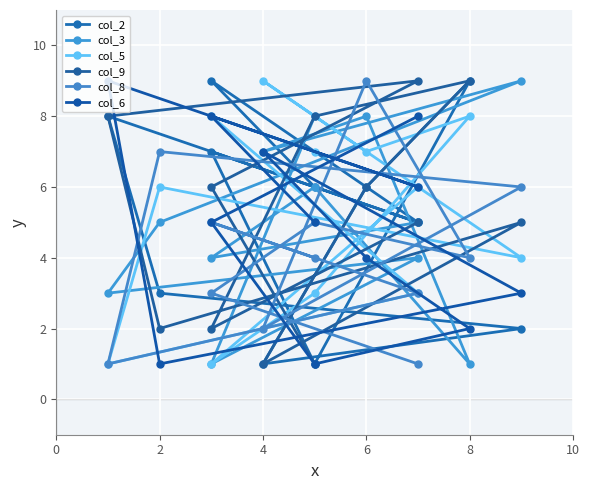

How many col_3 values are between 4 and 8?

8